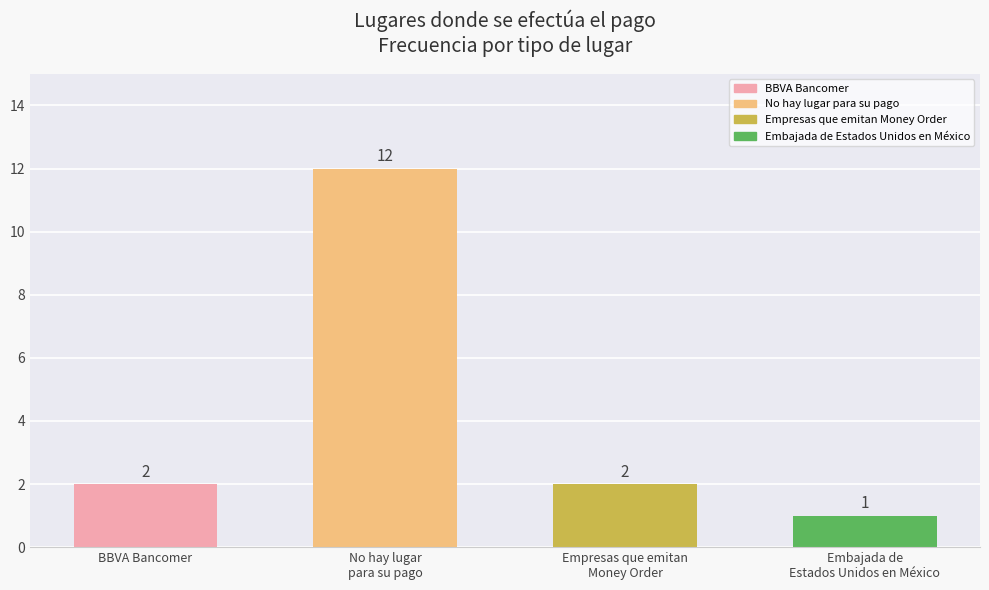

What is the average value?

4